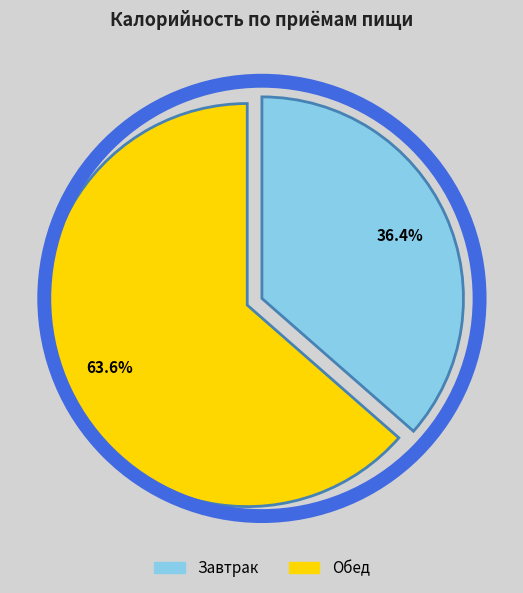

To the nearest percent, what portion does Обед represent?

64%